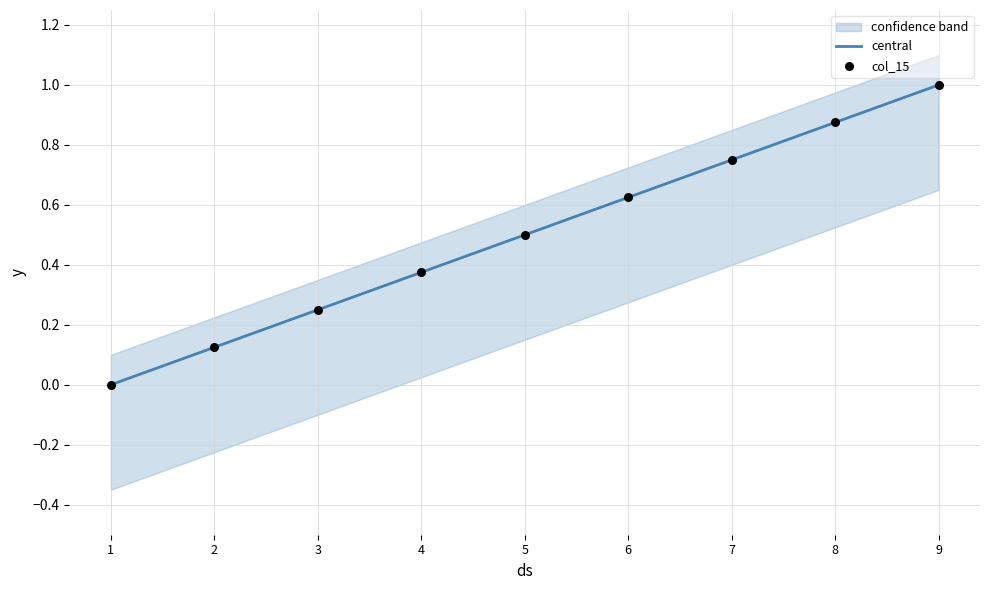

What is the total value across all series at 3?

0.5